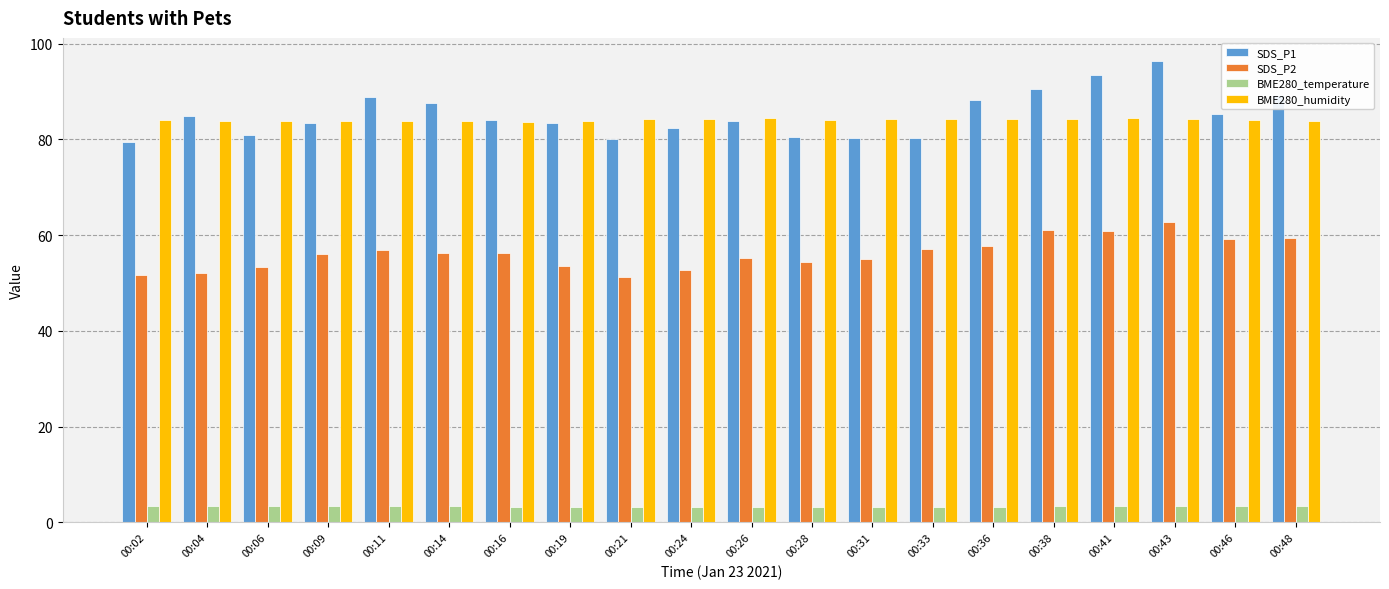

What is the greatest value displayed?

96.4